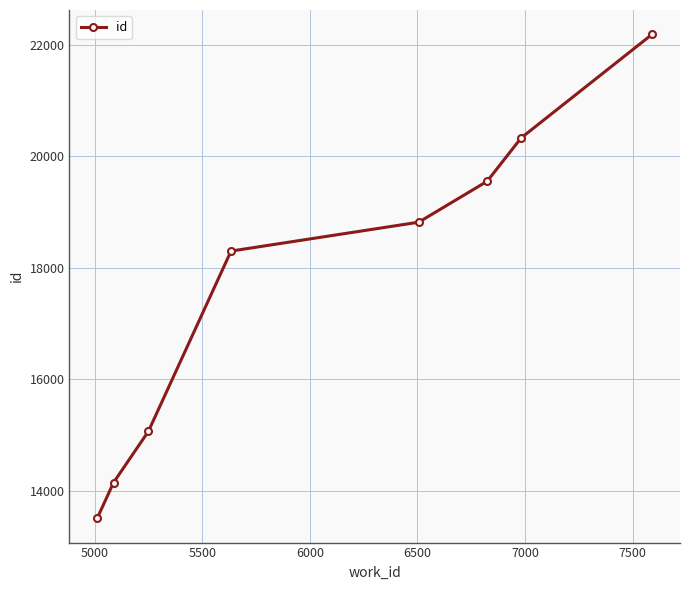

What is the sum of all values?

141892